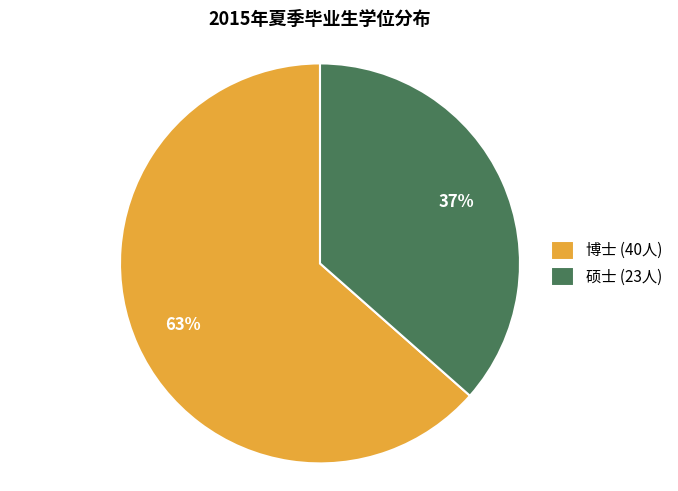

Approximately how many times larger is the value at 博士 compared to 硕士?

1.7